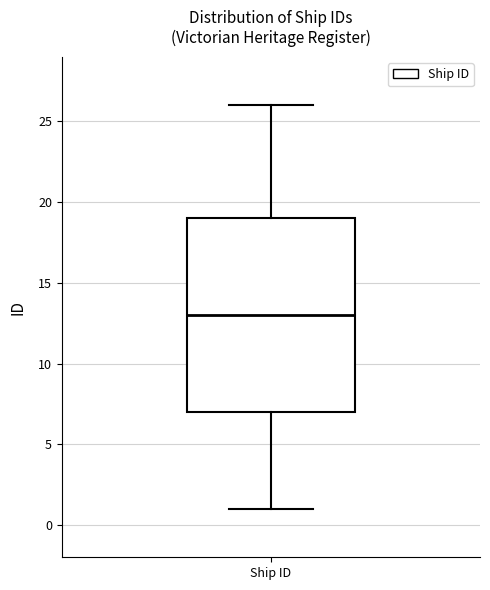

Where is the lower edge of the box for Ship ID on the y-axis? The values are not printed on the chart, so give them approximately, as read against the axis.

7